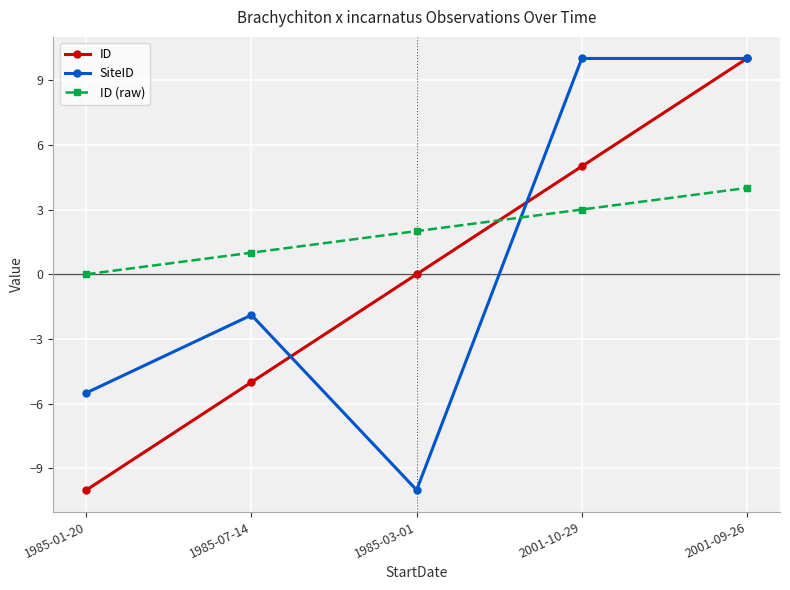

Count the ID (raw) values in the range 1 to 3.

3